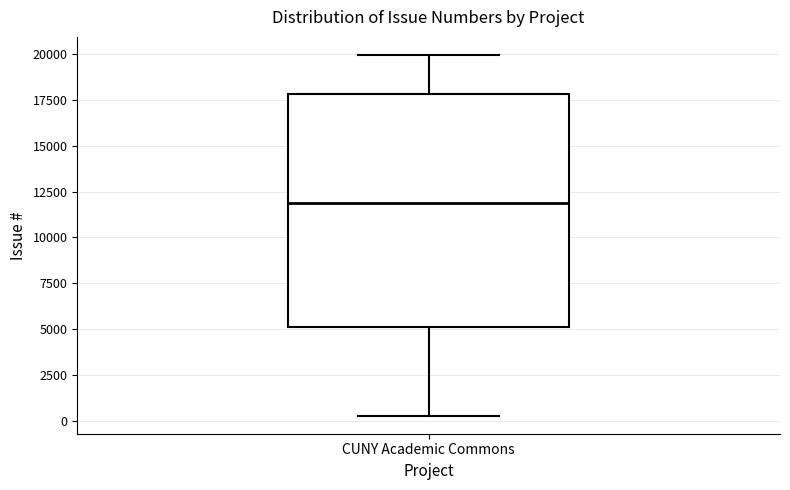

Transcribe this box plot: give where the median line is, the range the box spans, and where the two whiskers end, as read against the y-axis. The values are not printed on the chart, so give them approximately, as read against the axis.

median 12000, box 5000 to 18000, whiskers 500 to 20000